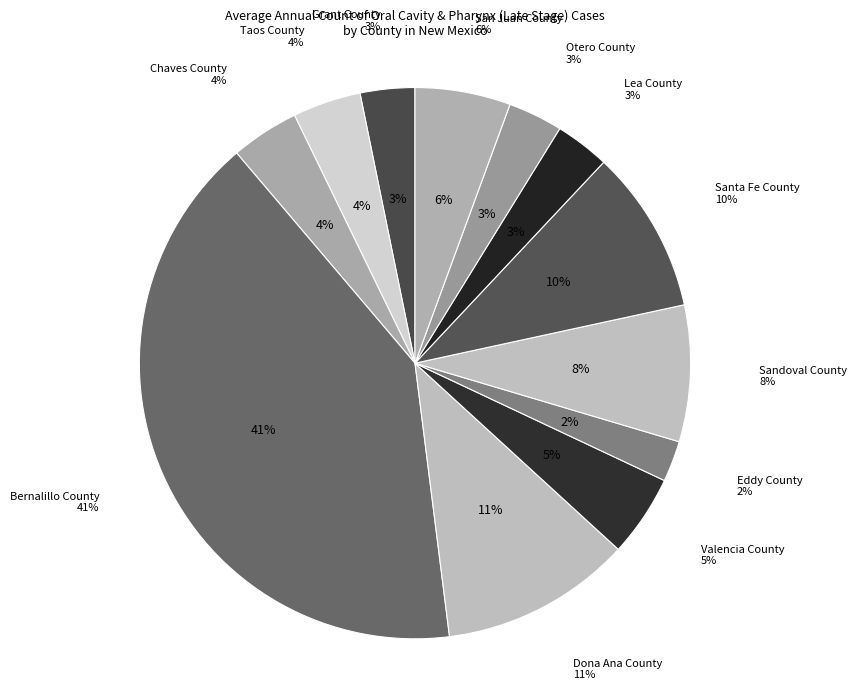

True or false: Valencia County accounts for 5% of the total.

True